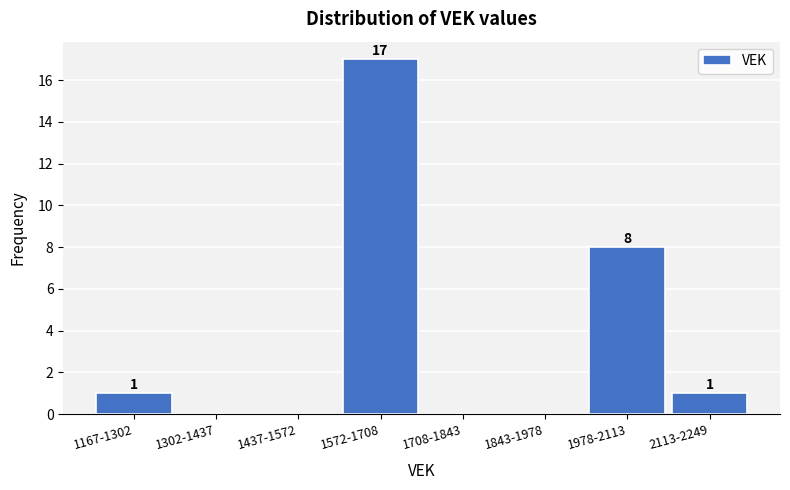

Reading right to left, extract all data points from this chart.

2113-2249=1	1978-2113=8	1843-1978=0	1708-1843=0	1572-1708=17	1437-1572=0	1302-1437=0	1167-1302=1